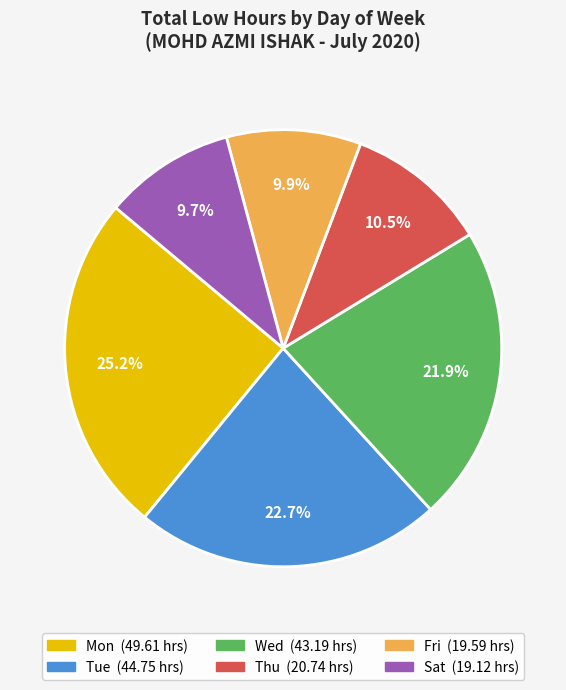

Does any single category account for the majority?

No